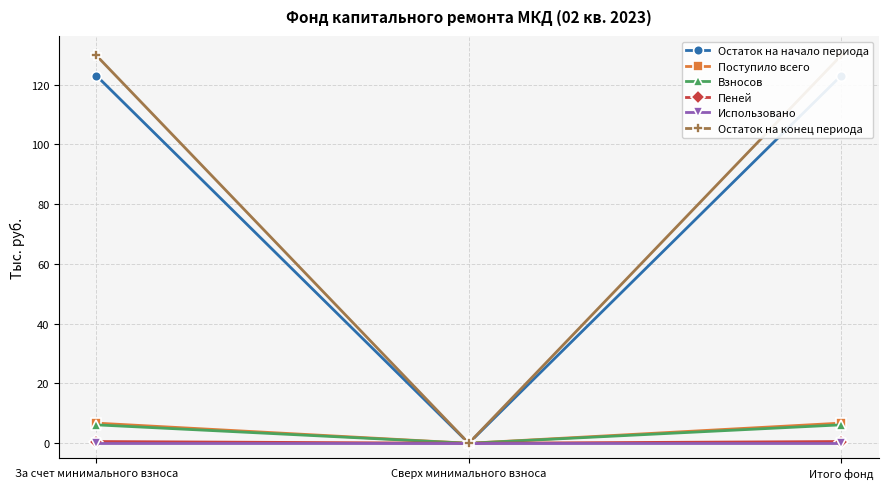

Does the chart display data point markers on the line(s)?

Yes